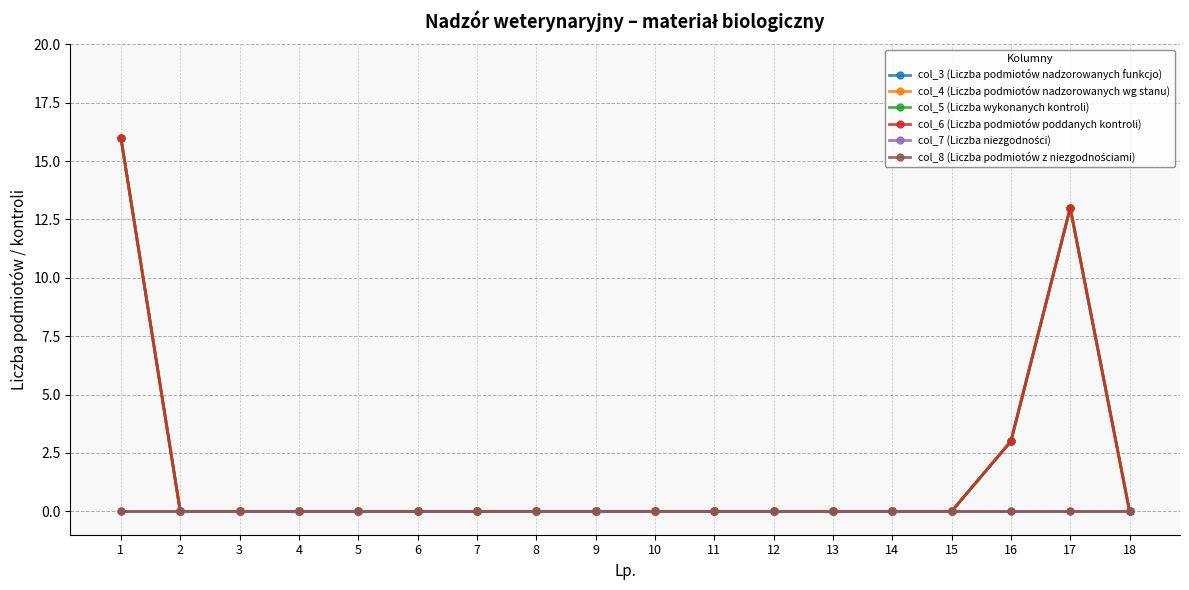

How many lines are shown in the chart?

6